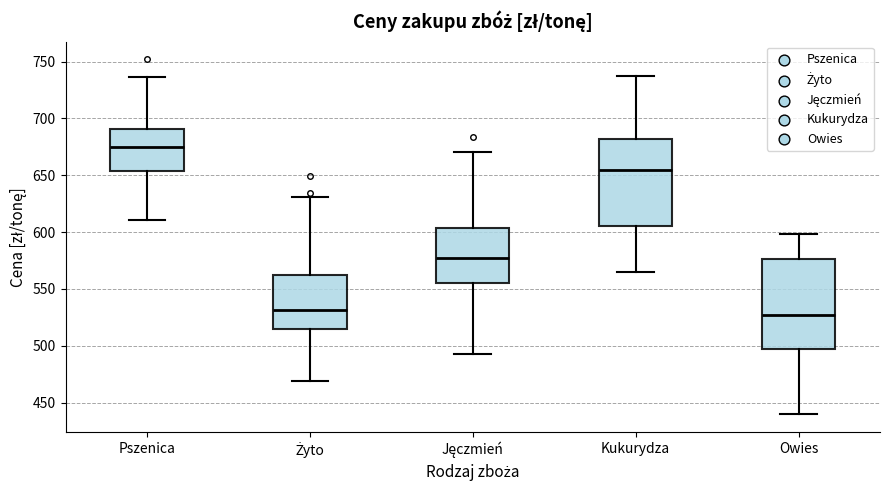

Reading left to right, transcribe this box plot: for each box, give where its median line is, the range the box spans, and where its two whiskers end, as read against the y-axis. The values are not printed on the chart, so give them approximately, as read against the axis.

Pszenica: median 675, box 655 to 690, whiskers 610 to 735
Żyto: median 530, box 515 to 560, whiskers 470 to 630
Jęczmień: median 575, box 555 to 605, whiskers 490 to 670
Kukurydza: median 655, box 605 to 680, whiskers 565 to 740
Owies: median 525, box 495 to 575, whiskers 440 to 600